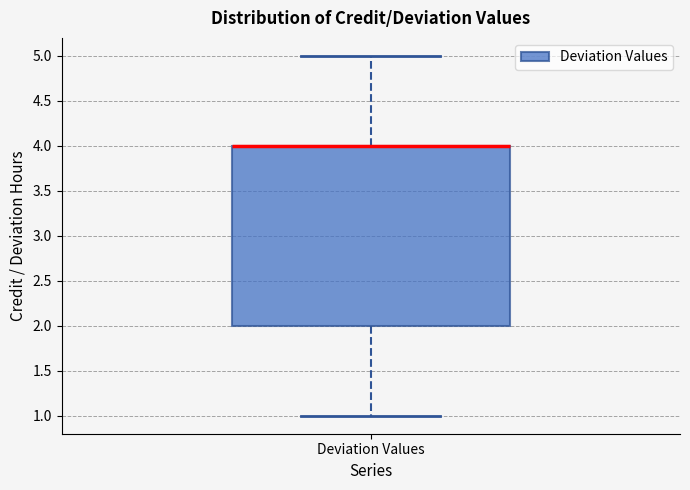

Read this box plot against the y-axis: the position of the median line, the range covered by the box, and the ends of both whiskers. The values are not printed on the chart, so give them approximately, as read against the axis.

median 4 (drawn on the box's upper edge), box 2 to 4, whiskers 1 to 5